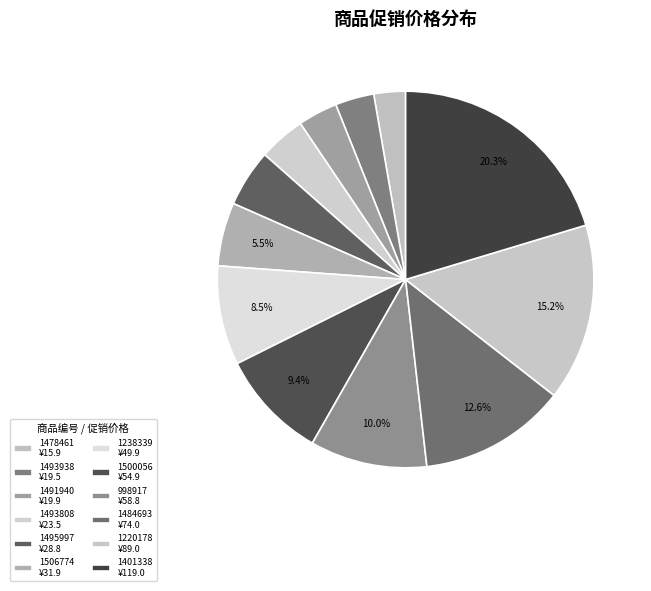

To the nearest percent, what percentage of the pie is 1484693?

13%